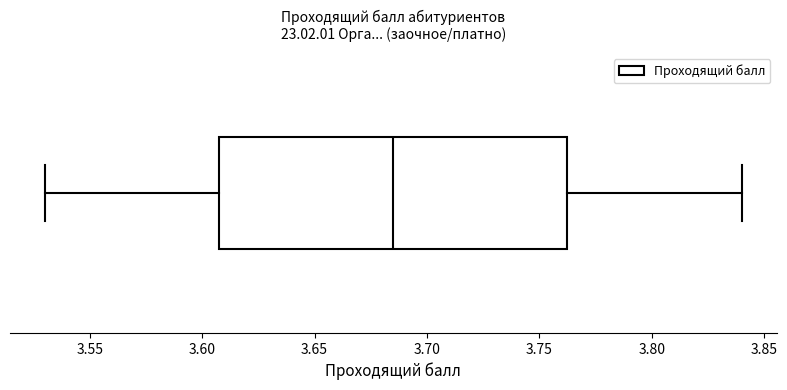

Read this box plot against the x-axis: the position of the median line, the range covered by the box, and the ends of both whiskers. The values are not printed on the chart, so give them approximately, as read against the axis.

median 3.685, box 3.610 to 3.765, whiskers 3.530 to 3.840